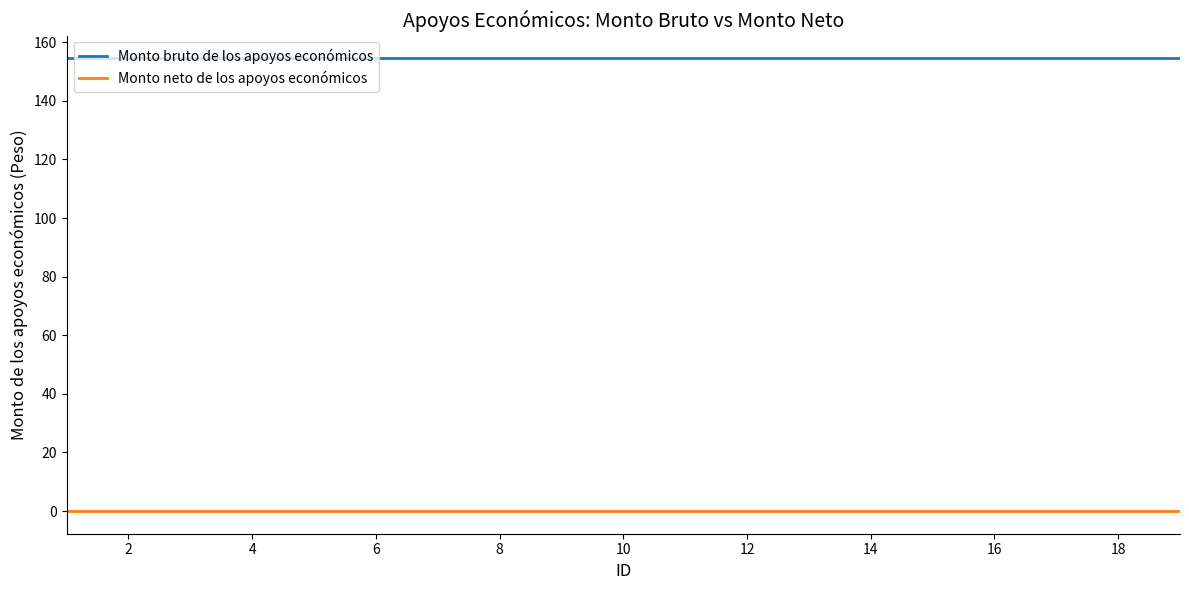

True or false: Monto bruto de los apoyos económicos and Monto neto de los apoyos económicos cross at least once.

False